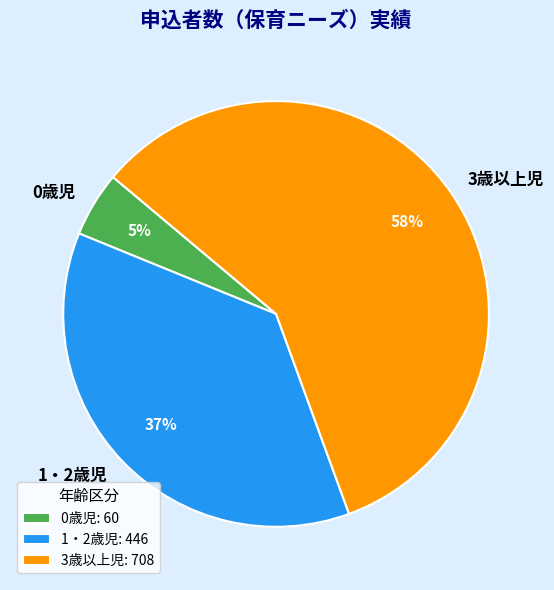

Do 0歳児 and 1・2歳児 together represent more than half of the pie?

No